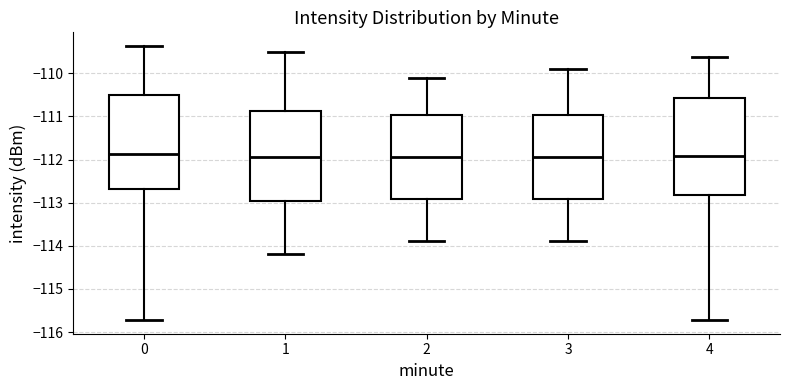

Reading left to right, read every box against the y-axis: the position of its median line, the range the box covers, and the ends of its whiskers. The values are not printed on the chart, so give them approximately, as read against the axis.

0: median -111.9, box -112.7 to -110.5, whiskers -115.7 to -109.4
1: median -111.9, box -112.9 to -110.9, whiskers -114.2 to -109.5
2: median -111.9, box -112.9 to -111.0, whiskers -113.9 to -110.1
3: median -111.9, box -112.9 to -111.0, whiskers -113.9 to -109.9
4: median -111.9, box -112.8 to -110.6, whiskers -115.7 to -109.6